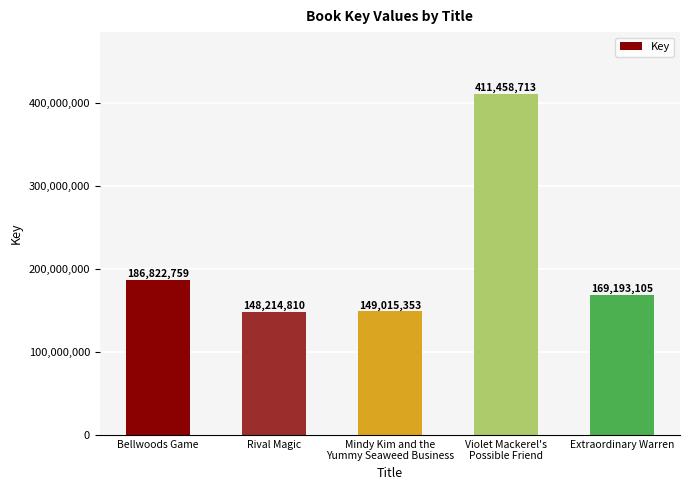

How many data points are less than 169193105?

2